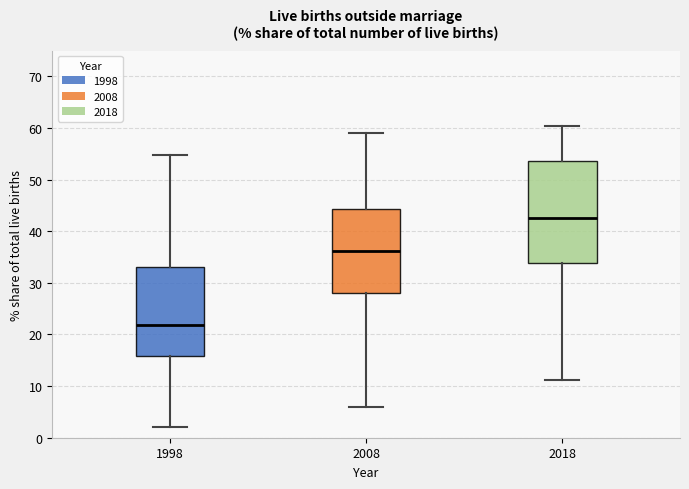

Which box has the highest median line?

2018